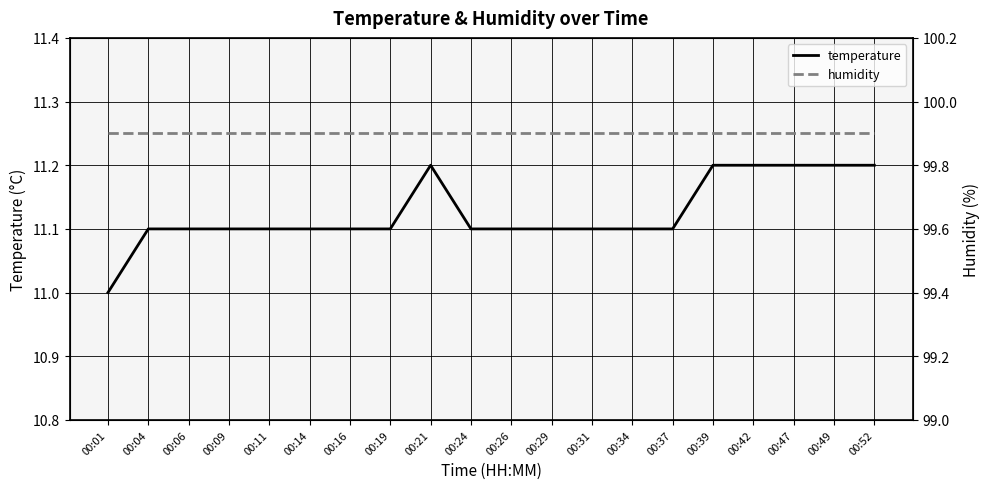

Reading left to right, transcribe all the data shown in this chart.

temperature: 00:01=11.0	00:04=11.1	00:06=11.1	00:09=11.1	00:11=11.1	00:14=11.1	00:16=11.1	00:19=11.1	00:21=11.2	00:24=11.1	00:26=11.1	00:29=11.1	00:31=11.1	00:34=11.1	00:37=11.1	00:39=11.2	00:42=11.2	00:47=11.2	00:49=11.2	00:52=11.2
humidity: 00:01=99.9	00:04=99.9	00:06=99.9	00:09=99.9	00:11=99.9	00:14=99.9	00:16=99.9	00:19=99.9	00:21=99.9	00:24=99.9	00:26=99.9	00:29=99.9	00:31=99.9	00:34=99.9	00:37=99.9	00:39=99.9	00:42=99.9	00:47=99.9	00:49=99.9	00:52=99.9